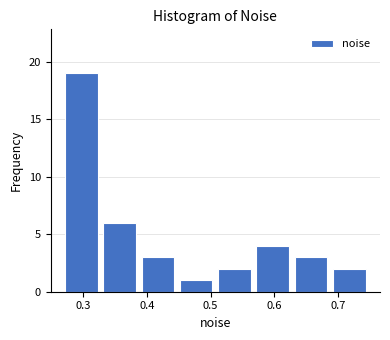

What is the height of the bar covering 0.57 to 0.63 on the x-axis? Neither the bar edges nor the heights are printed on the chart, so give them approximately, as read against the axes.

4